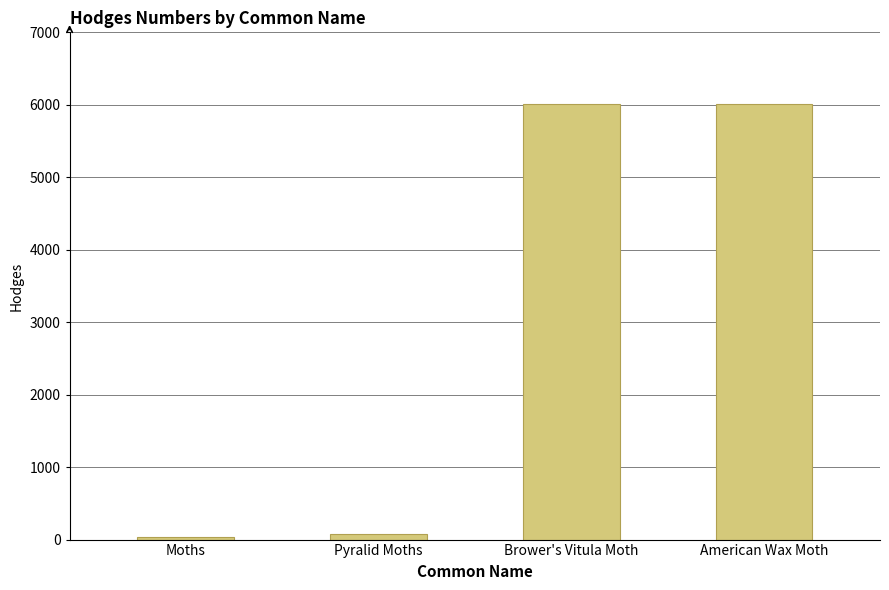

How many series are shown in this chart?

1